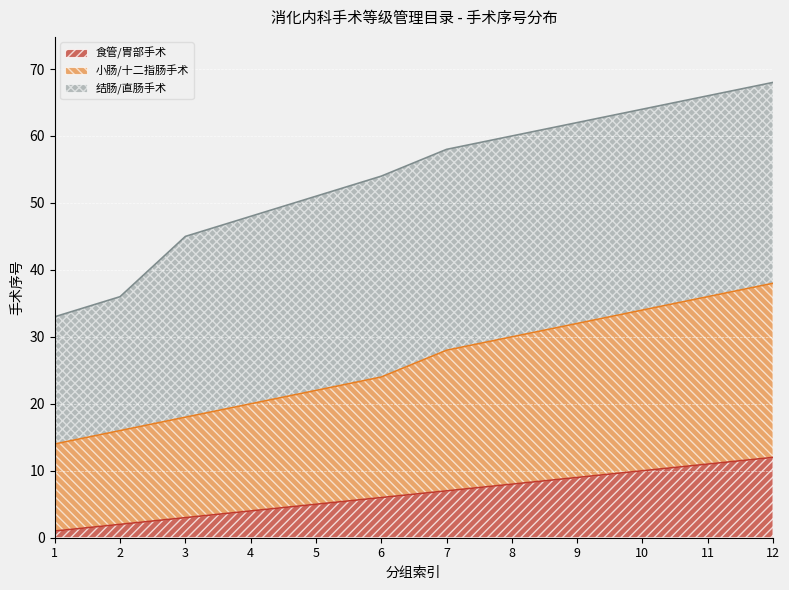

At which category does the chart reach its peak across all series?

12